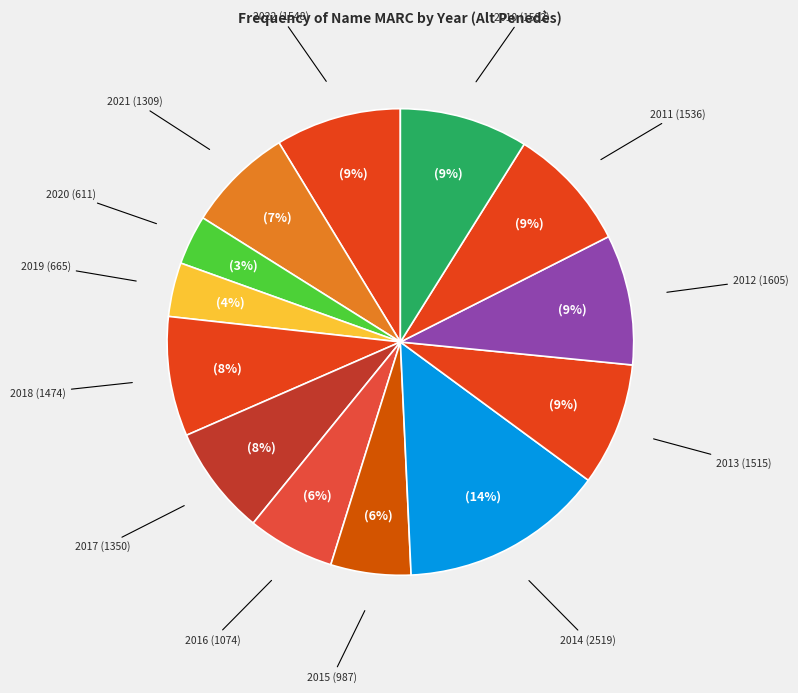

Count the number of slices in the pie.

13